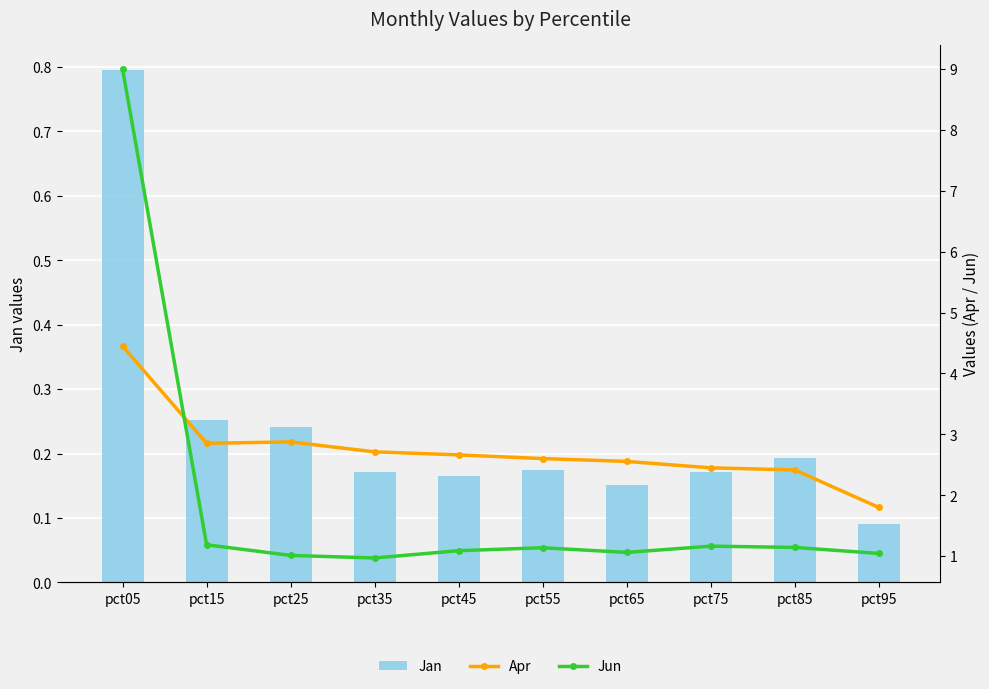

What is the lowest value of the Jun series?

1.0